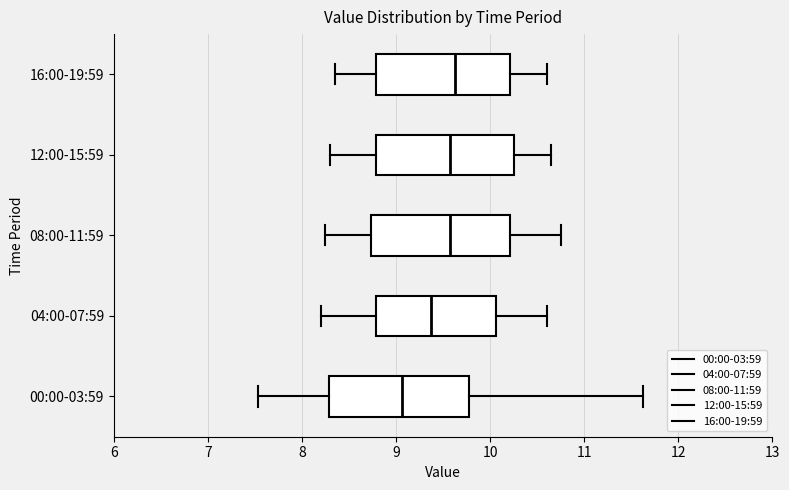

Reading bottom to top, read every box against the x-axis: the position of its median line, the range the box covers, and the ends of its whiskers. The values are not printed on the chart, so give them approximately, as read against the axis.

00:00-03:59: median 9.1, box 8.3 to 9.8, whiskers 7.5 to 11.6
04:00-07:59: median 9.4, box 8.8 to 10.1, whiskers 8.2 to 10.6
08:00-11:59: median 9.6, box 8.7 to 10.2, whiskers 8.3 to 10.8
12:00-15:59: median 9.6, box 8.8 to 10.3, whiskers 8.3 to 10.7
16:00-19:59: median 9.6, box 8.8 to 10.2, whiskers 8.4 to 10.6